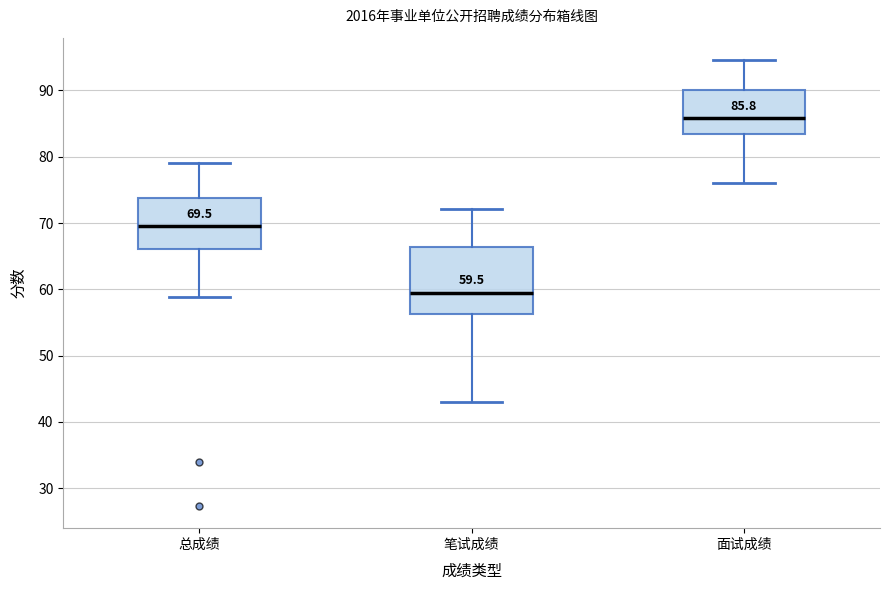

Comparing the boxes themselves (not the whiskers), which one is the tallest?

笔试成绩